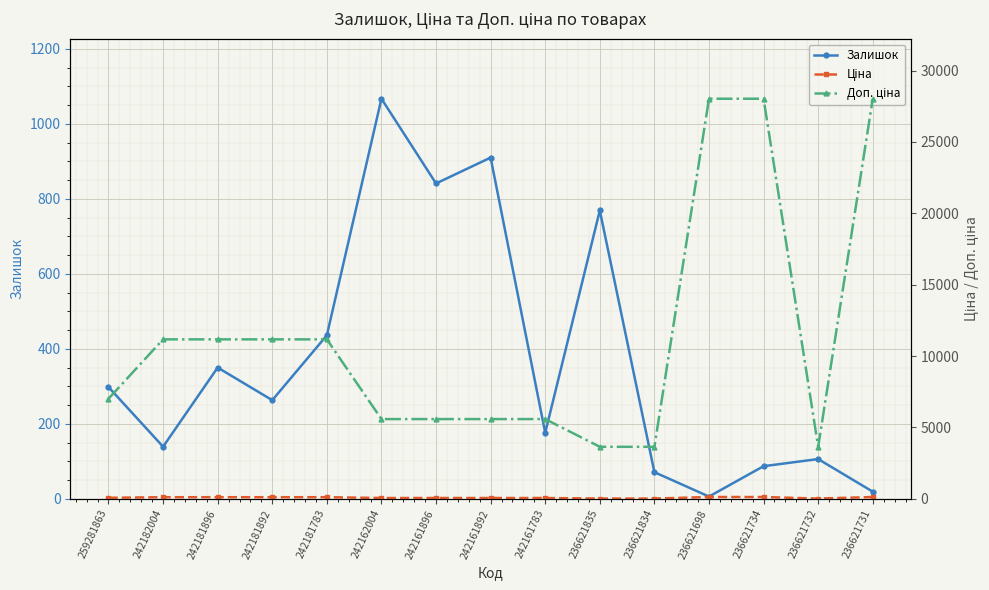

The value of Доп. ціна at 242162004 is 9466.5. True or false?

False